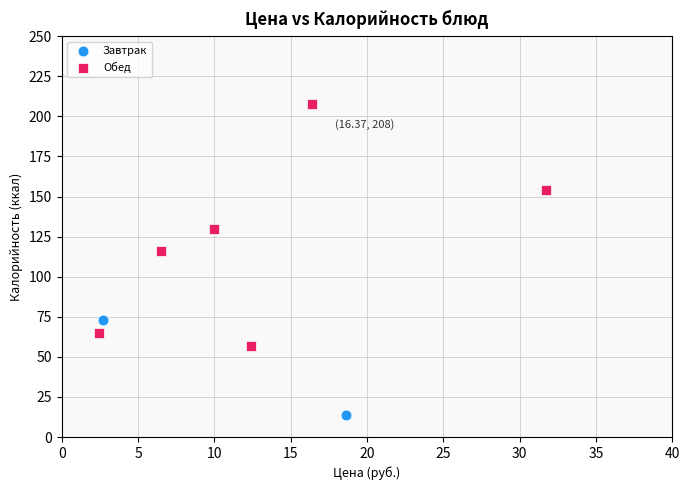

Which series has the widest spread of Y values?

Завтрак